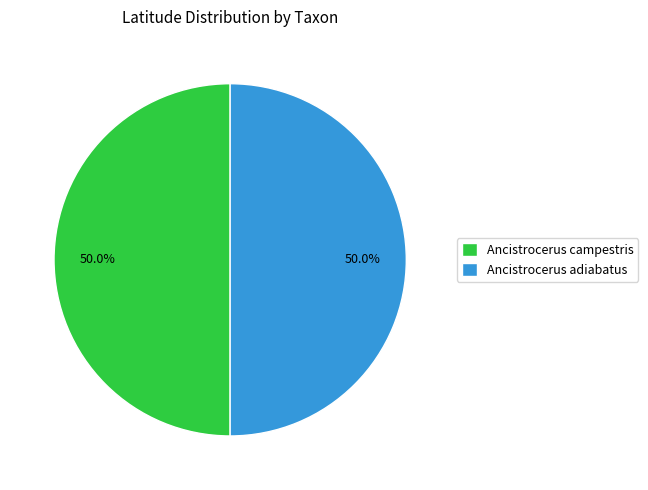

How many slices are in this pie chart?

2